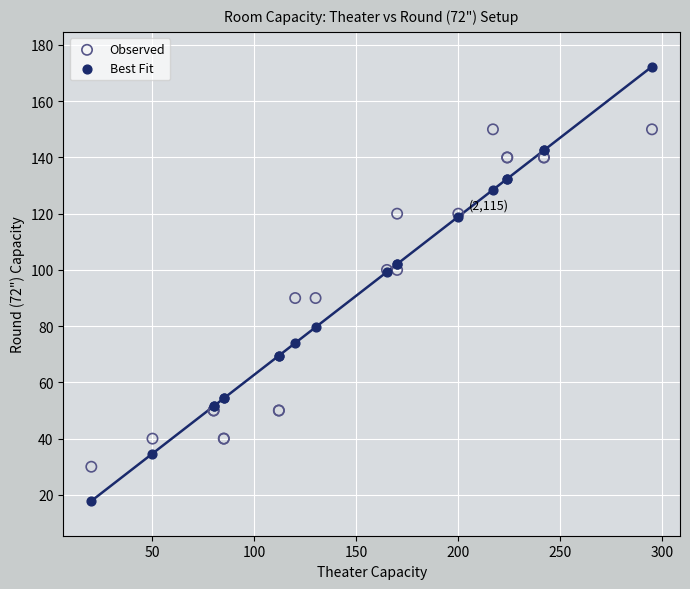

Which series reaches the minimum Y coordinate?

Best Fit